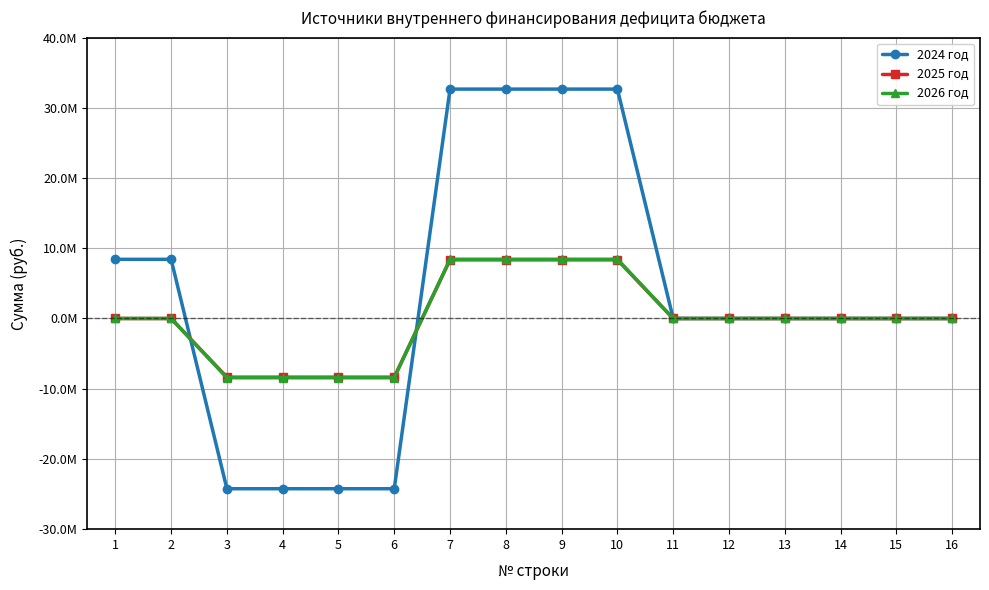

Rank the series by their maximum value, from lowest to highest.

2025 год, 2026 год, 2024 год